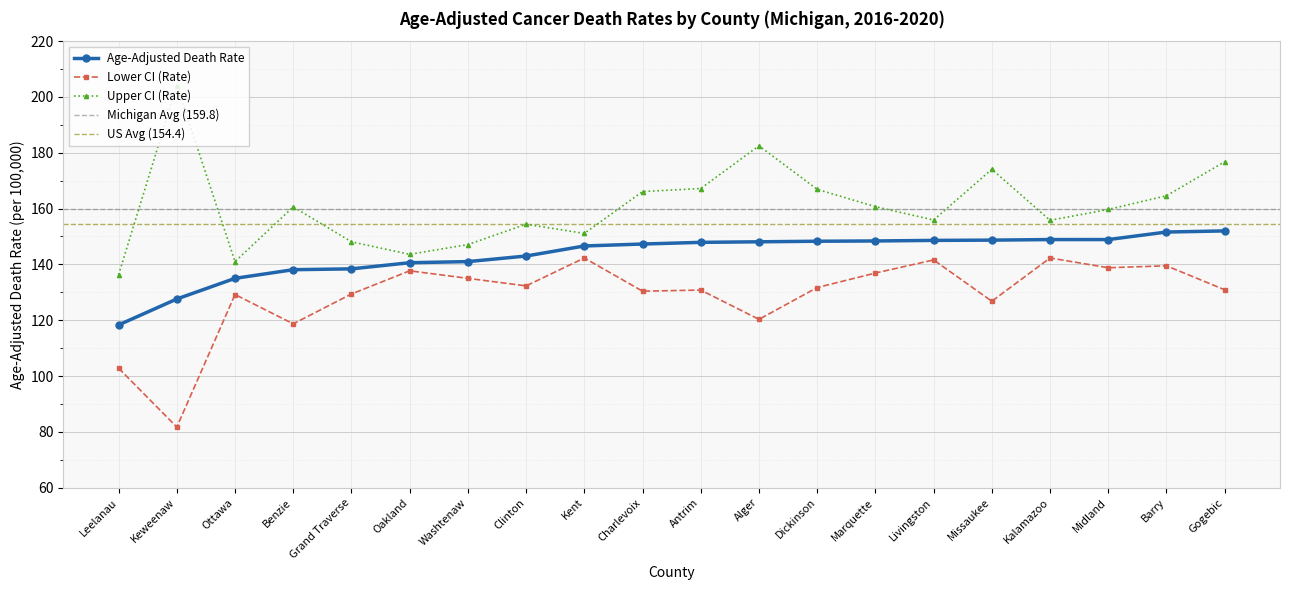

True or false: Age-Adjusted Death Rate has a value of 213.4 at Washtenaw.

False